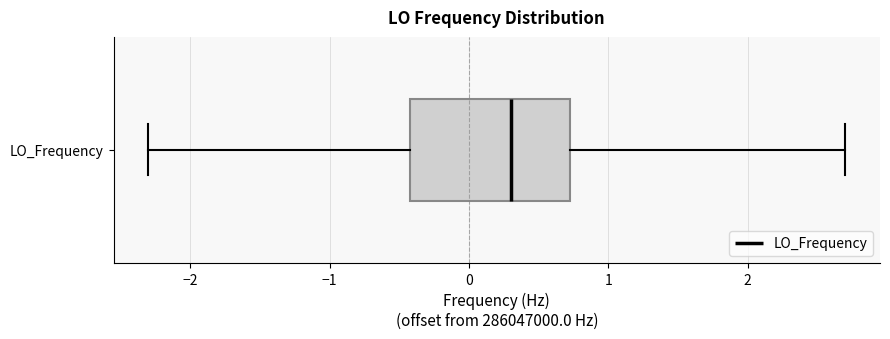

Transcribe this box plot: give where the median line is, the range the box spans, and where the two whiskers end, as read against the x-axis. The values are not printed on the chart, so give them approximately, as read against the axis.

median 0.3, box -0.4 to 0.7, whiskers -2.3 to 2.7